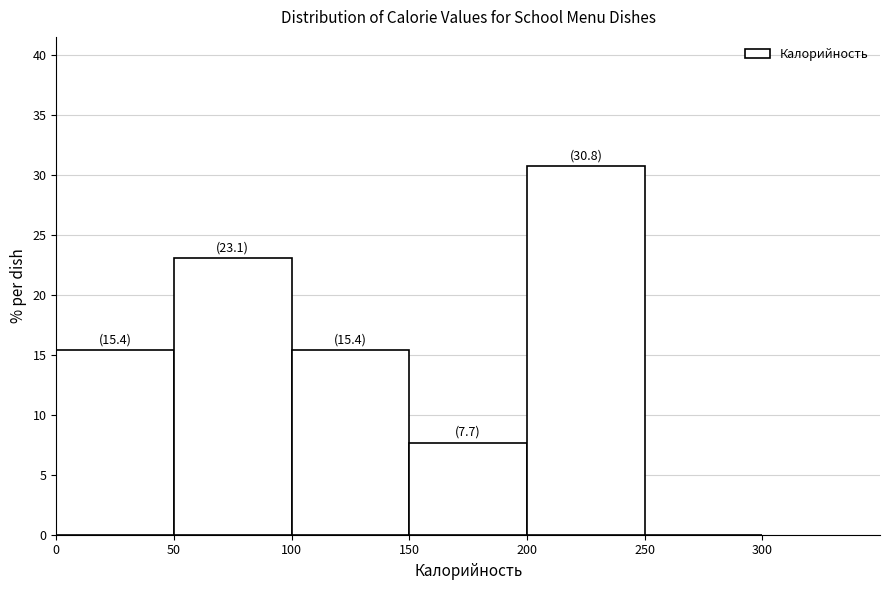

Which range on the x-axis has the tallest bar?

200 to 250